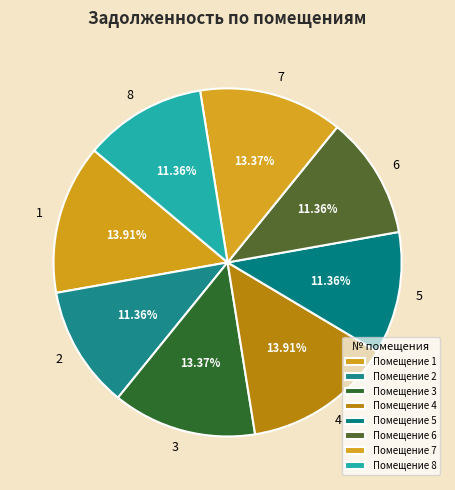

Count the number of slices in the pie.

8